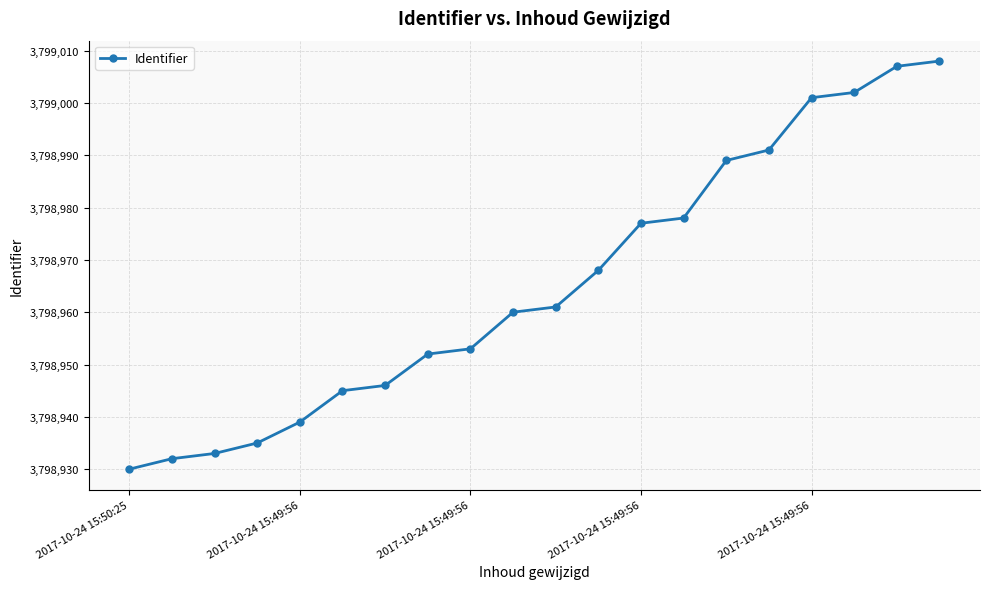

What is the sum of all values?

75979307